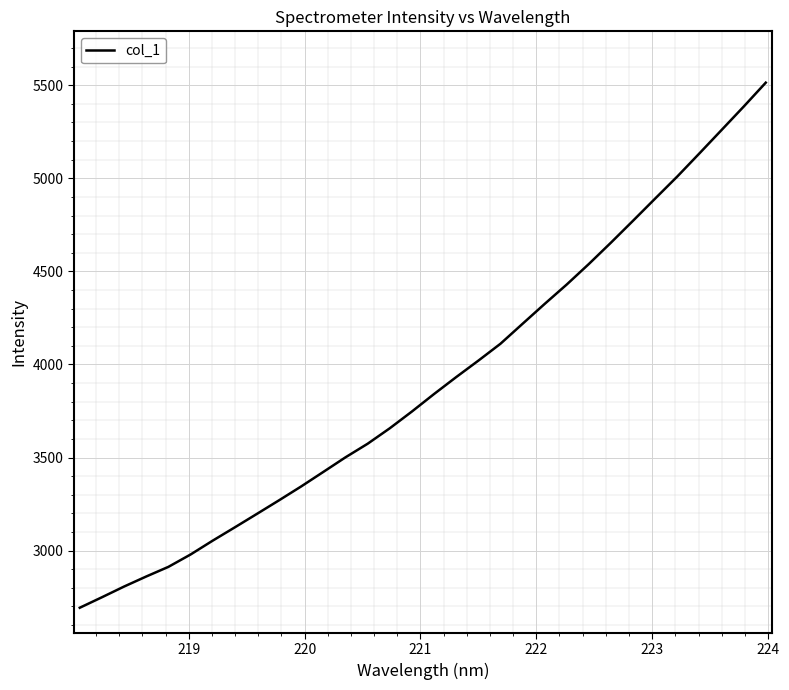

Is this an area chart (filled region under the line)?

No